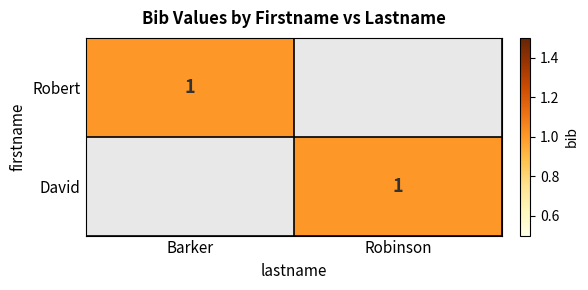

How many data points does each series have?

2